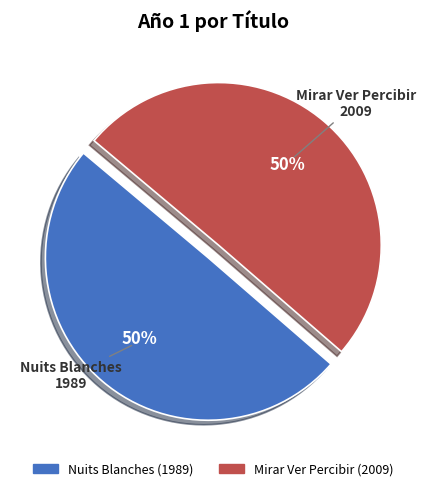

Approximately how many times larger is the value at Nuits Blanches compared to Mirar Ver Percibir?

1.0